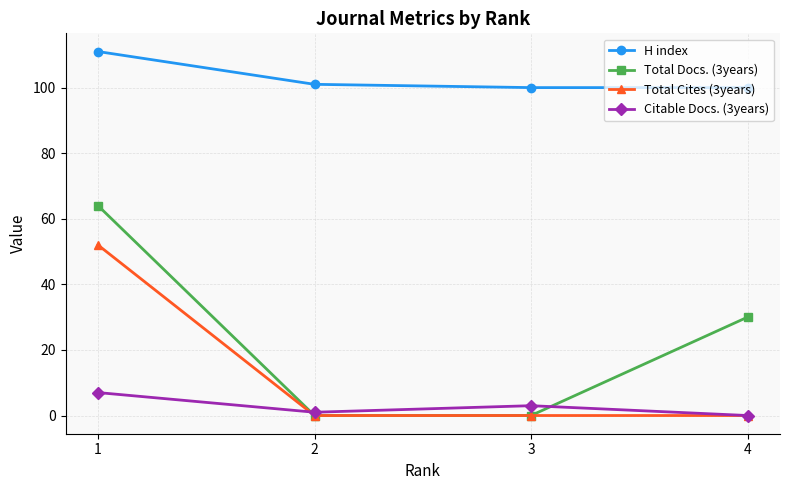

The H index series shows 100 at 4. True or false?

True